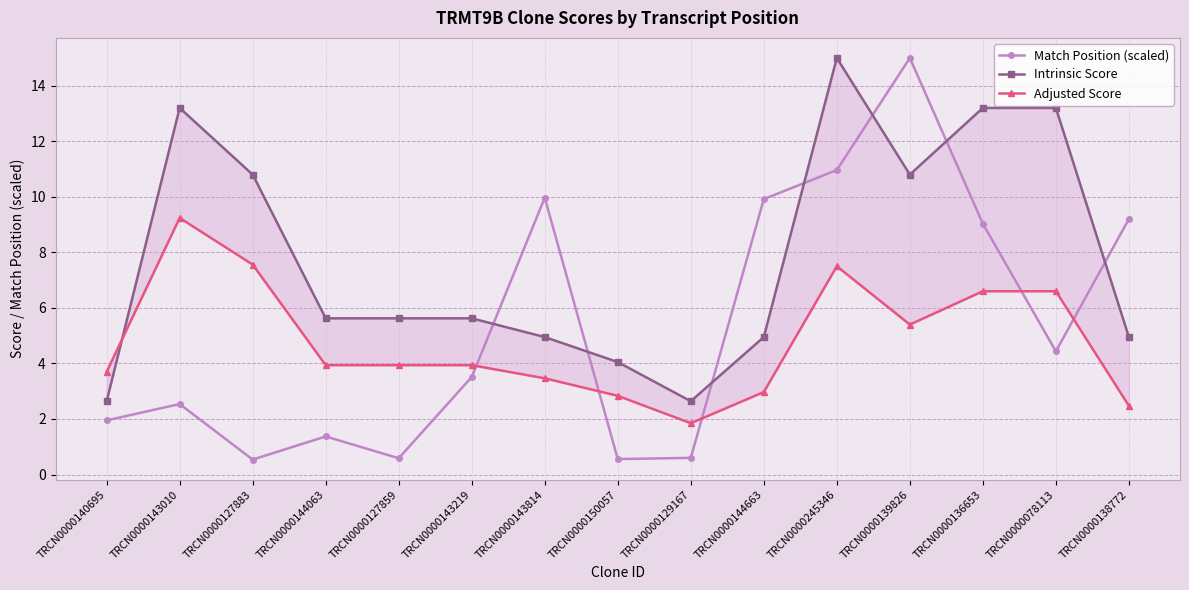

The value of Match Position (scaled) at TRCN0000127883 is 0.5. True or false?

True